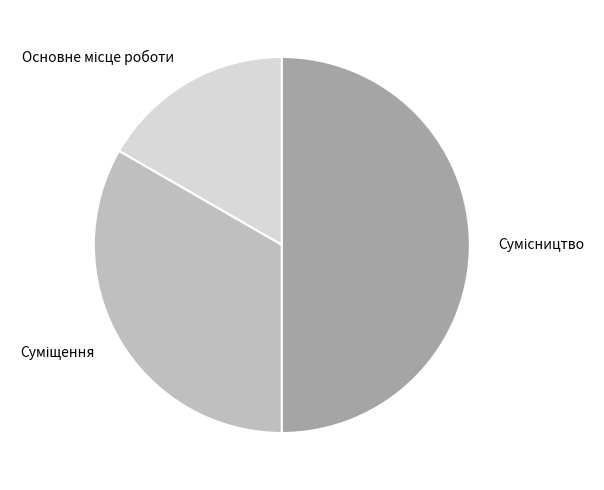

Rank the categories by value from highest to lowest.

Сумісництво, Суміщення, Основне місце роботи